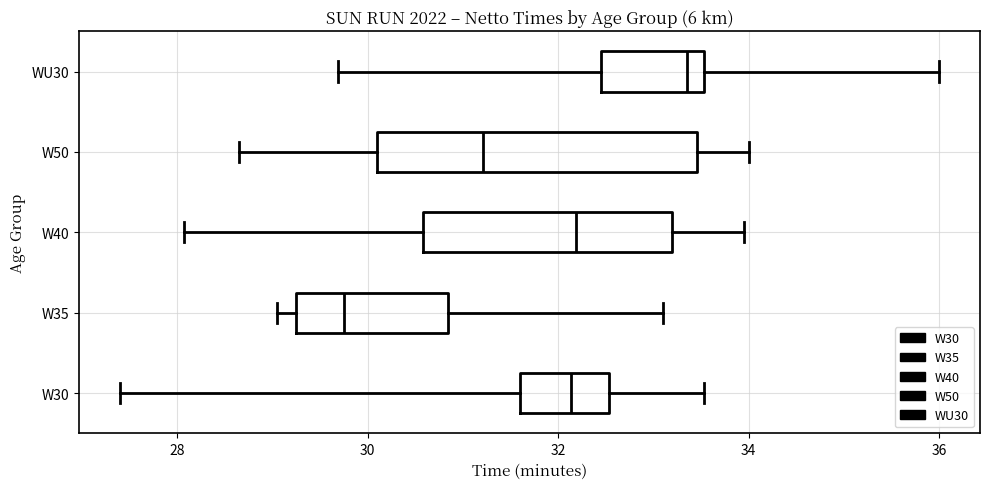

Which box's median line is the furthest to the right?

WU30